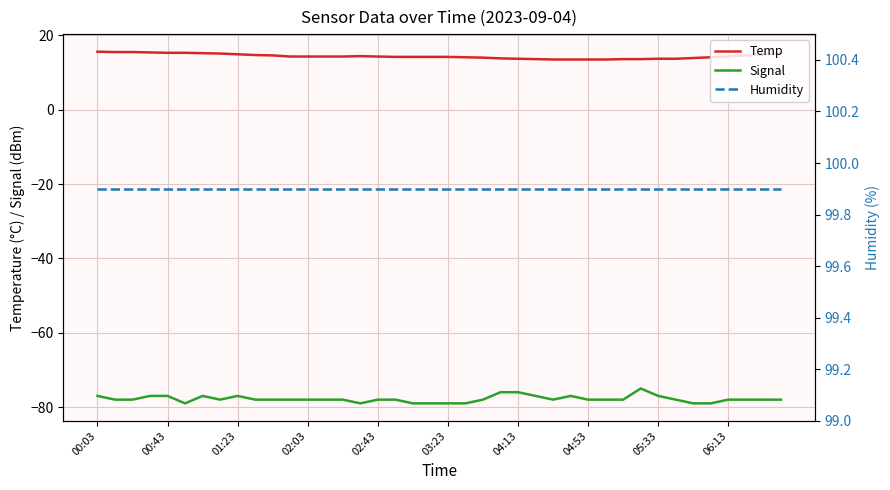

Rank the series by their maximum value, from lowest to highest.

Signal, Temp, Humidity